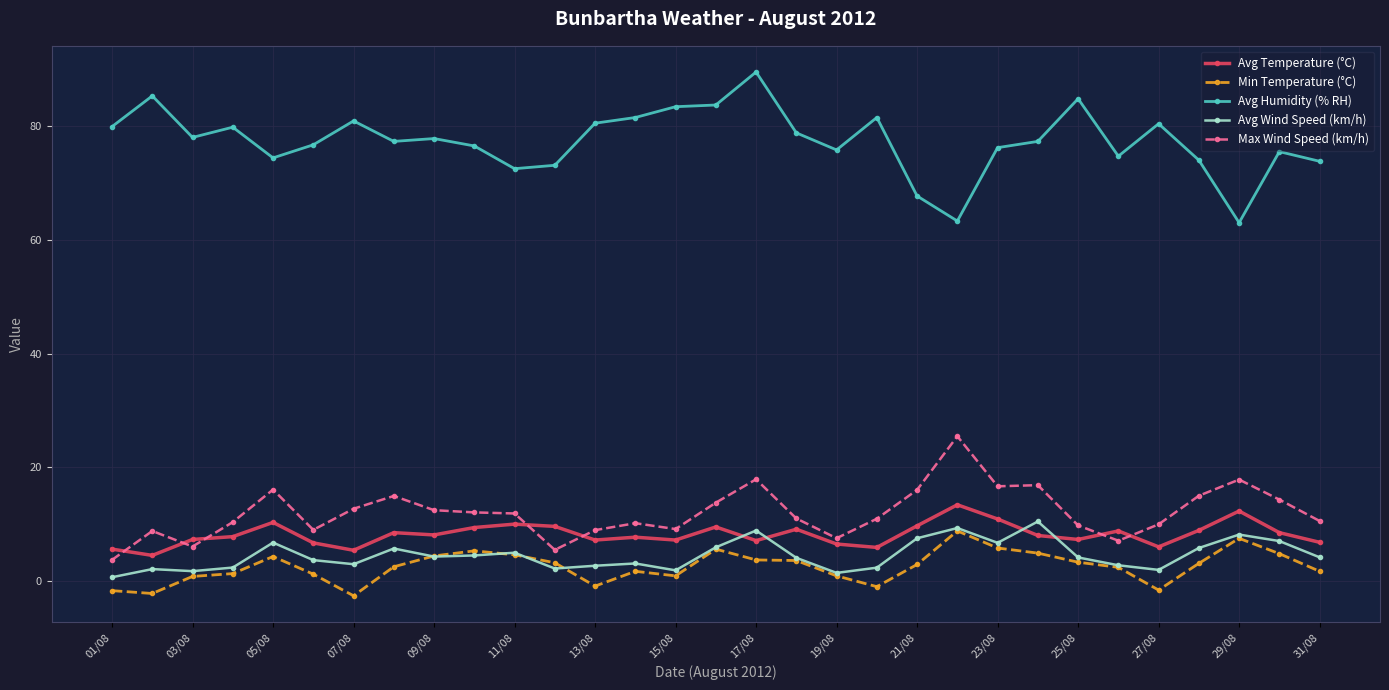

What is the value of the Min Temperature (°C) point at the 8th from the left?

2.5